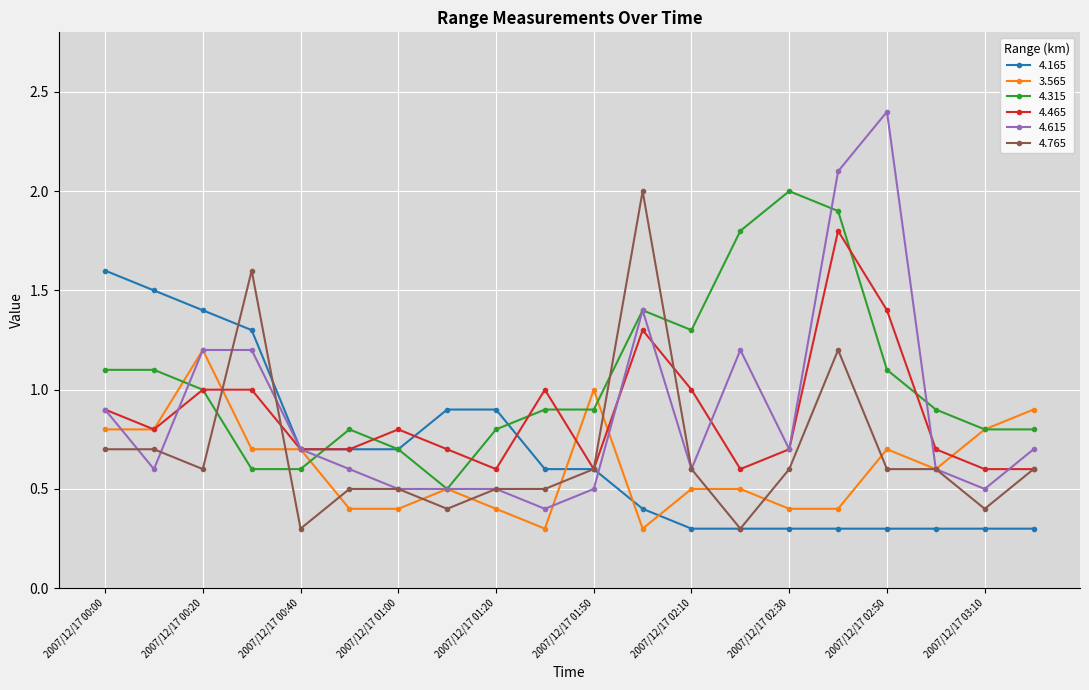

Which series has the widest spread of values?

4.615